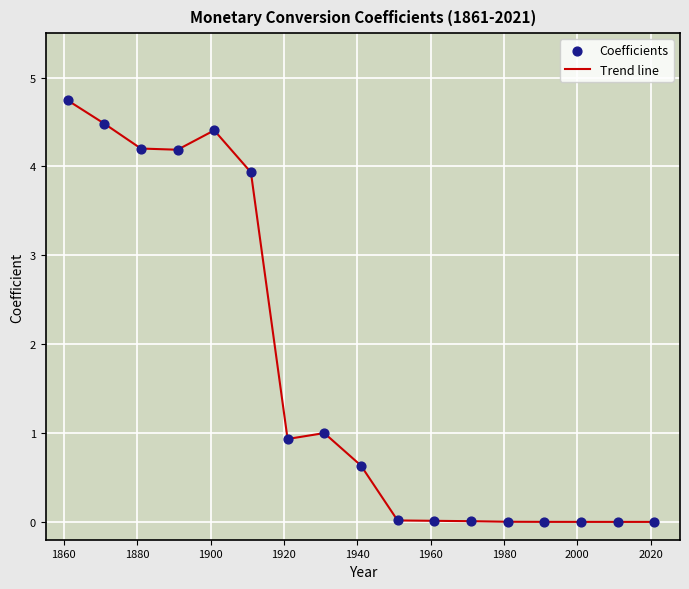

What is the difference between the maximum and minimum values?

4.7